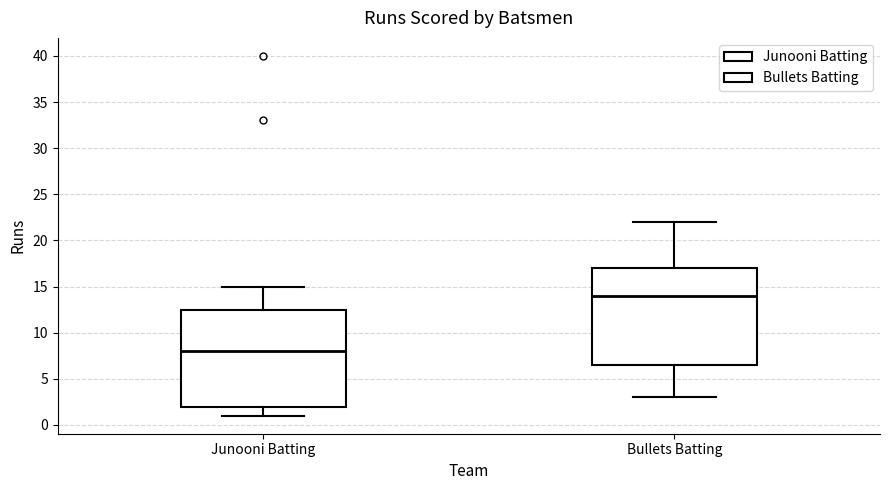

Where is the lower edge of the box for Junooni Batting on the y-axis? The values are not printed on the chart, so give them approximately, as read against the axis.

2.0